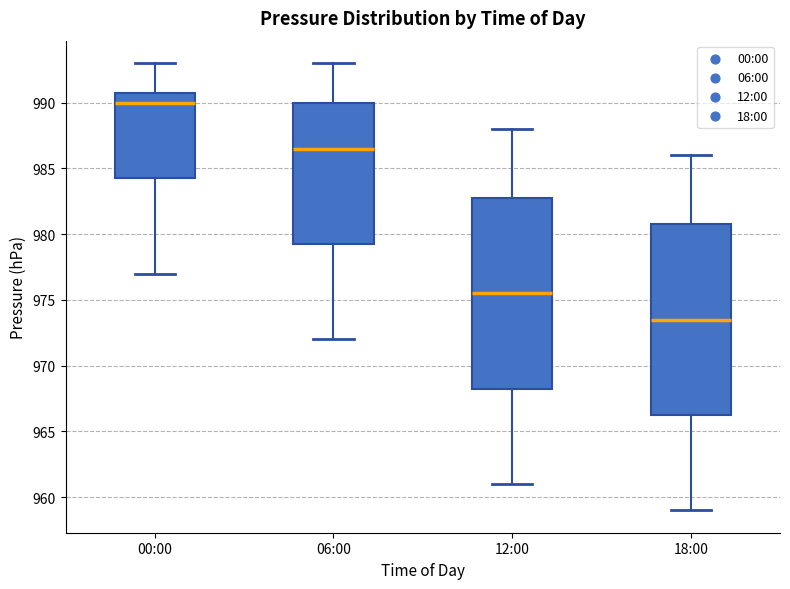

Which box's median line is the highest?

00:00